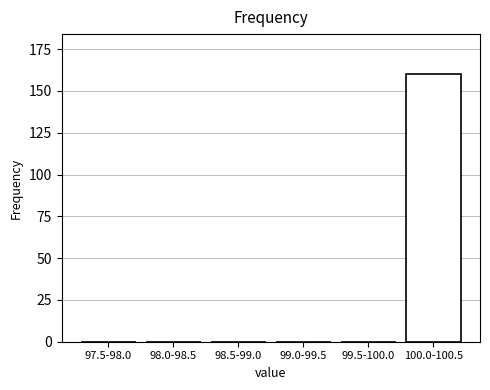

Reading left to right, what are all the values shown in this chart?

97.5-98.0=0	98.0-98.5=0	98.5-99.0=0	99.0-99.5=0	99.5-100.0=0	100.0-100.5=160